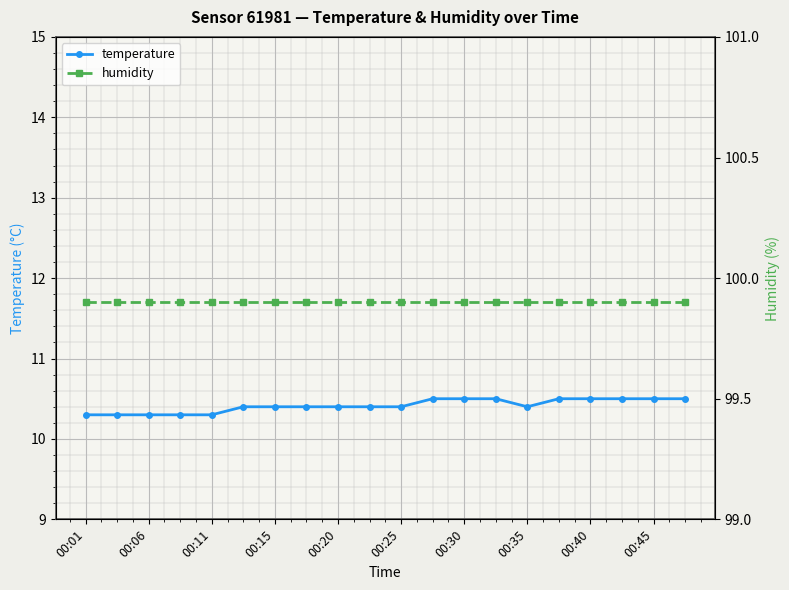

True or false: humidity and temperature cross at least once.

False